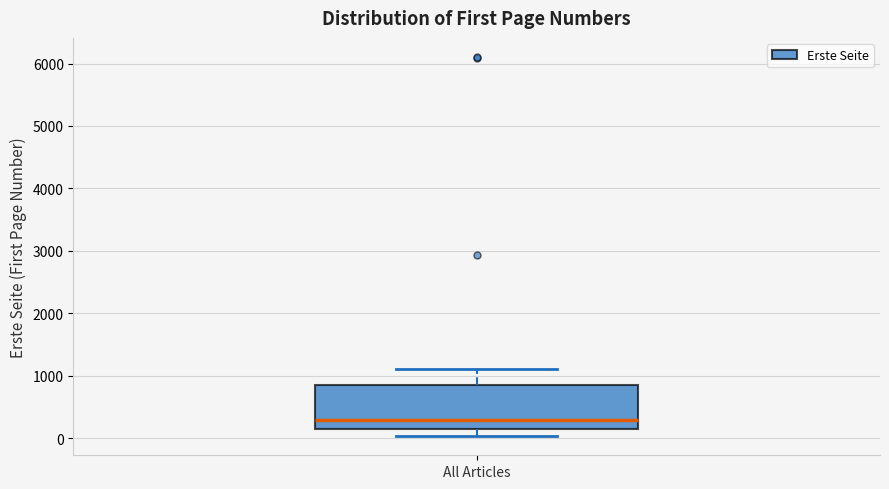

Read this box plot against the y-axis: the position of the median line, the range covered by the box, and the ends of both whiskers. The values are not printed on the chart, so give them approximately, as read against the axis.

median 300, box 100 to 800, whiskers 0 to 1100